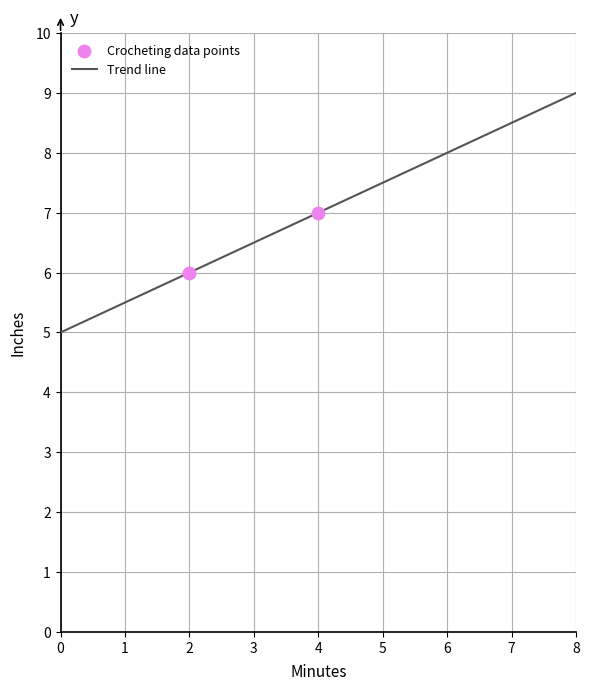

List the coordinates of all points as (X, Y) pairs, reading left to right.

(2, 6)  (4, 7)